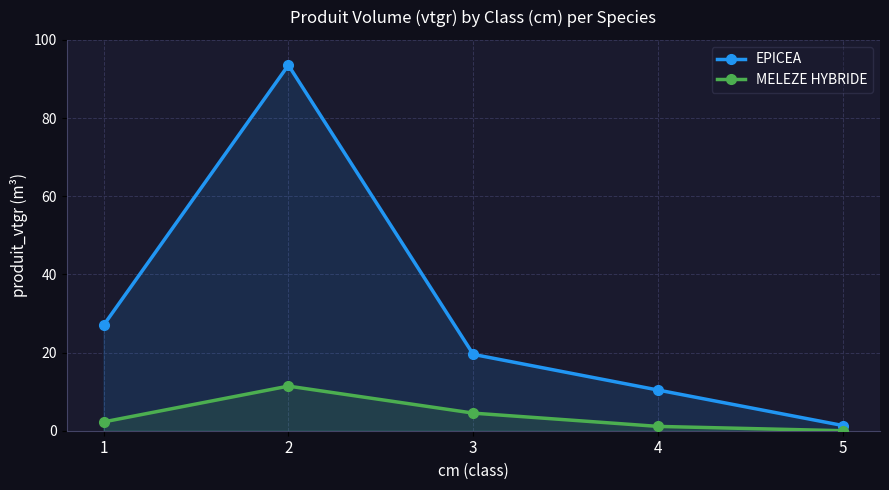

At which category does EPICEA reach its first local peak?

2